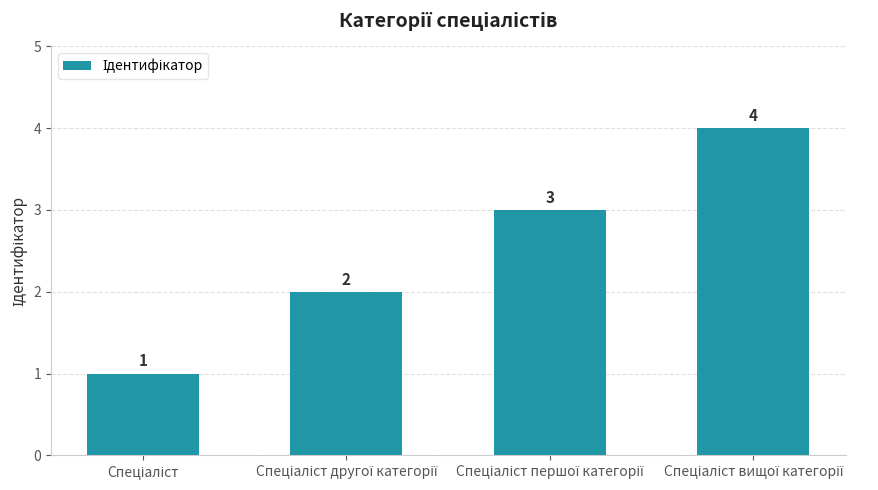

How many values are between 2 and 4?

3